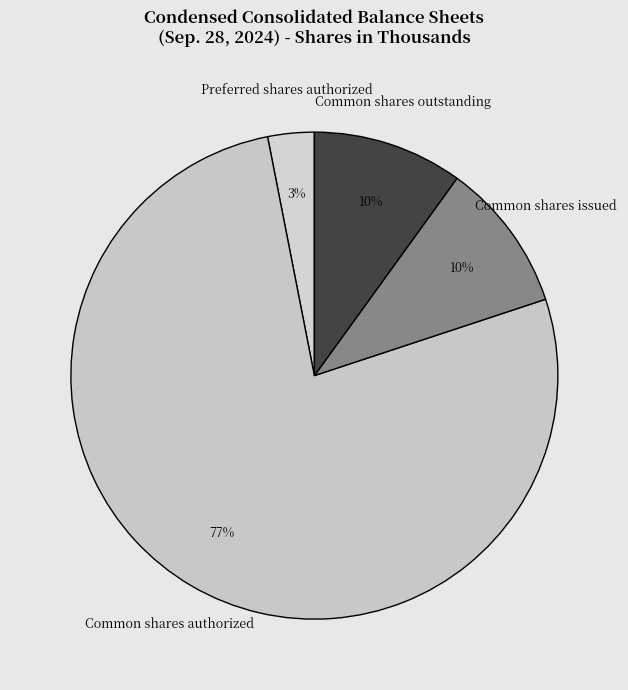

To the nearest percent, what is the average slice percentage?

25%